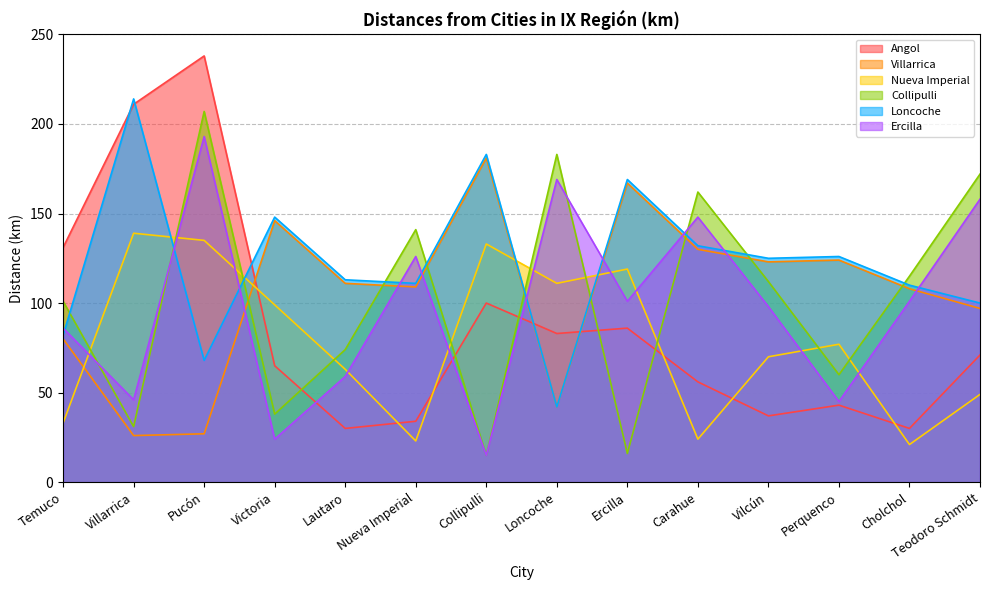

After their last crossing, which series has the higher values: Loncoche or Collipulli?

Collipulli